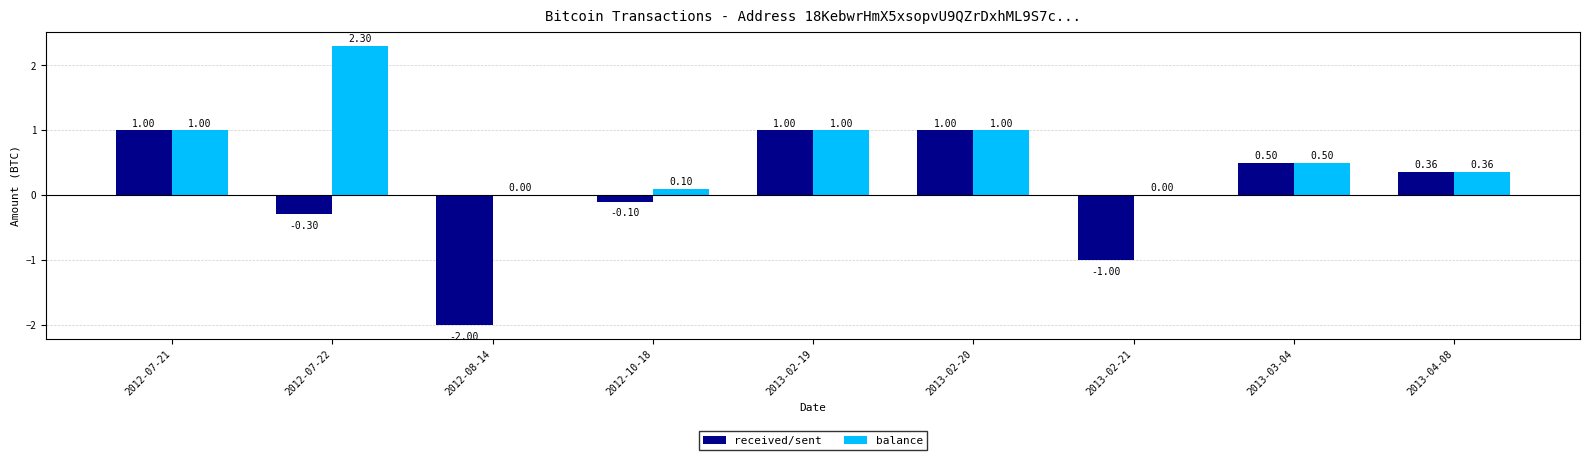

Which series changed the most between 2012-08-14 and 2013-02-20?

received/sent